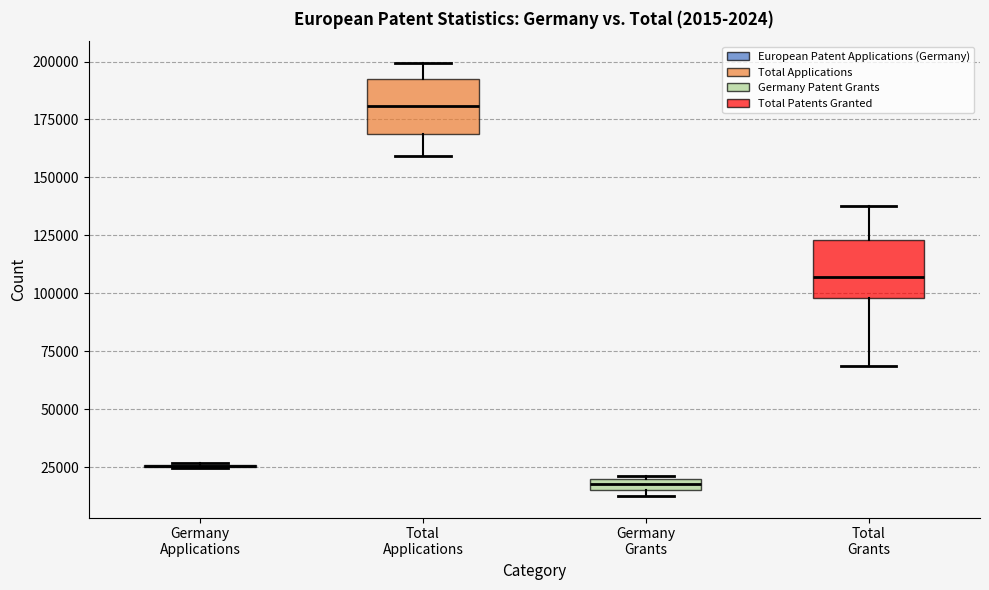

Where is the lower edge of the box for Germany Grants on the y-axis? The values are not printed on the chart, so give them approximately, as read against the axis.

15000